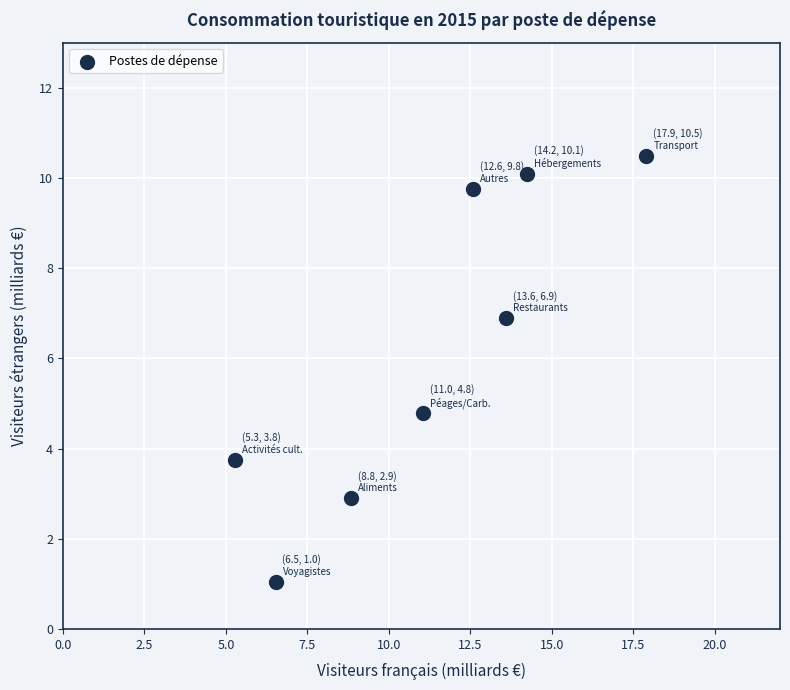

What Y value in the scatter plot is closest to 5?

4.8